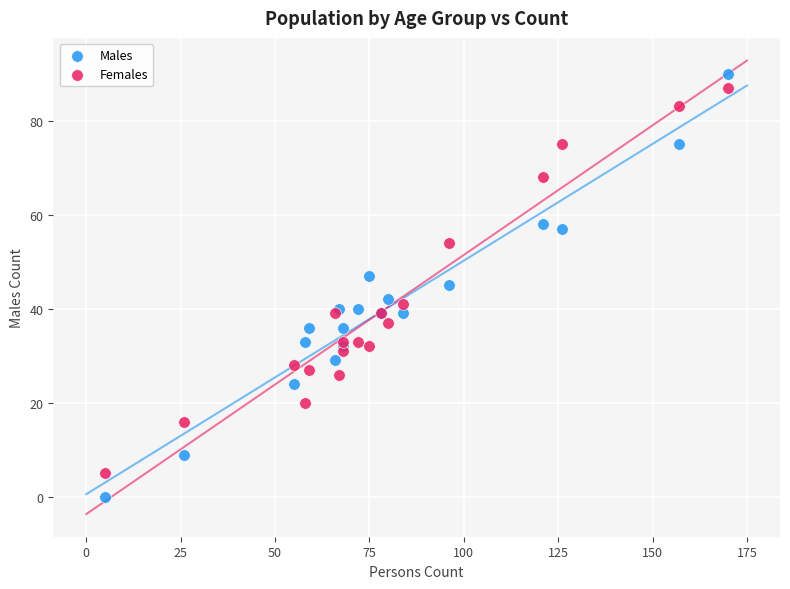

What are all the series names shown in the legend?

Males, Females